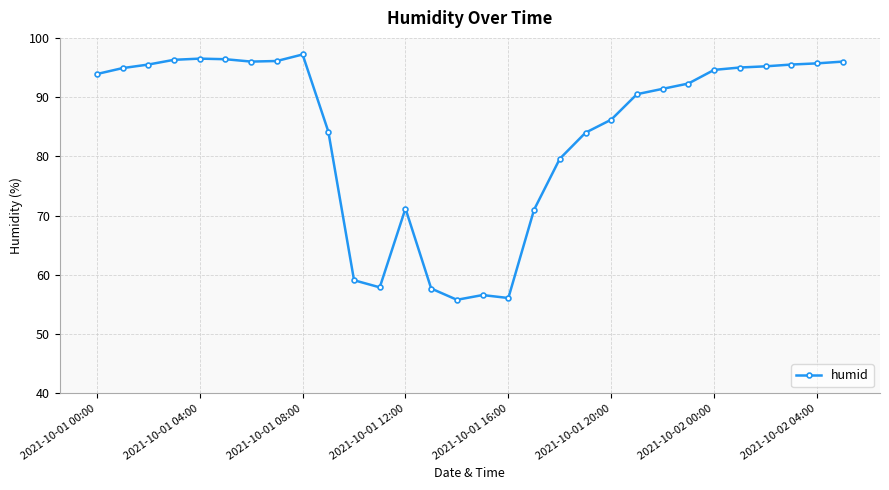

What is the difference between the maximum and minimum values?

41.4